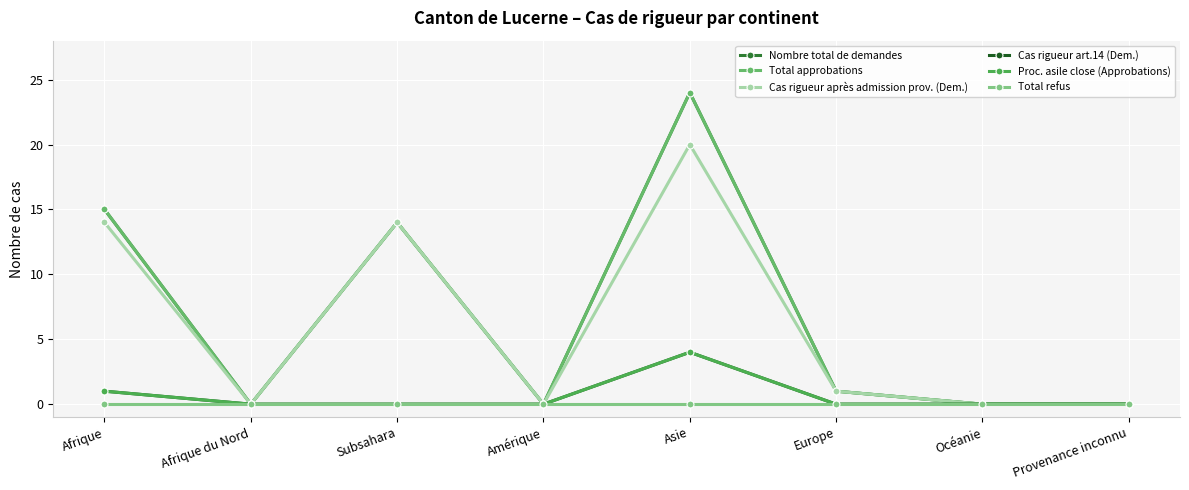

At which label is Cas rigueur art.14 (Dem.) closest to 2?

Afrique